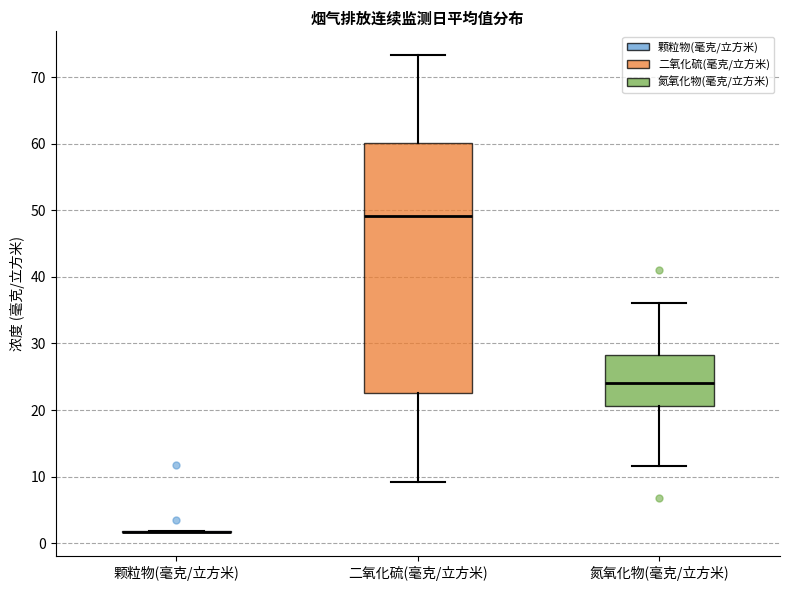

Reading left to right, transcribe this box plot: for each box, give where its median line is, the range the box spans, and where its two whiskers end, as read against the y-axis. The values are not printed on the chart, so give them approximately, as read against the axis.

颗粒物(毫克/立方米): box collapsed to a line at 2, whiskers 2 to 2
二氧化硫(毫克/立方米): median 49, box 22 to 60, whiskers 9 to 73
氮氧化物(毫克/立方米): median 24, box 21 to 28, whiskers 12 to 36